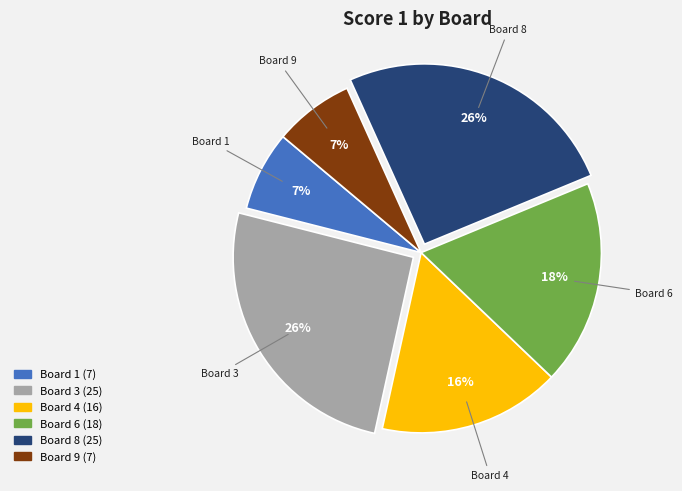

Does any single category account for the majority?

No